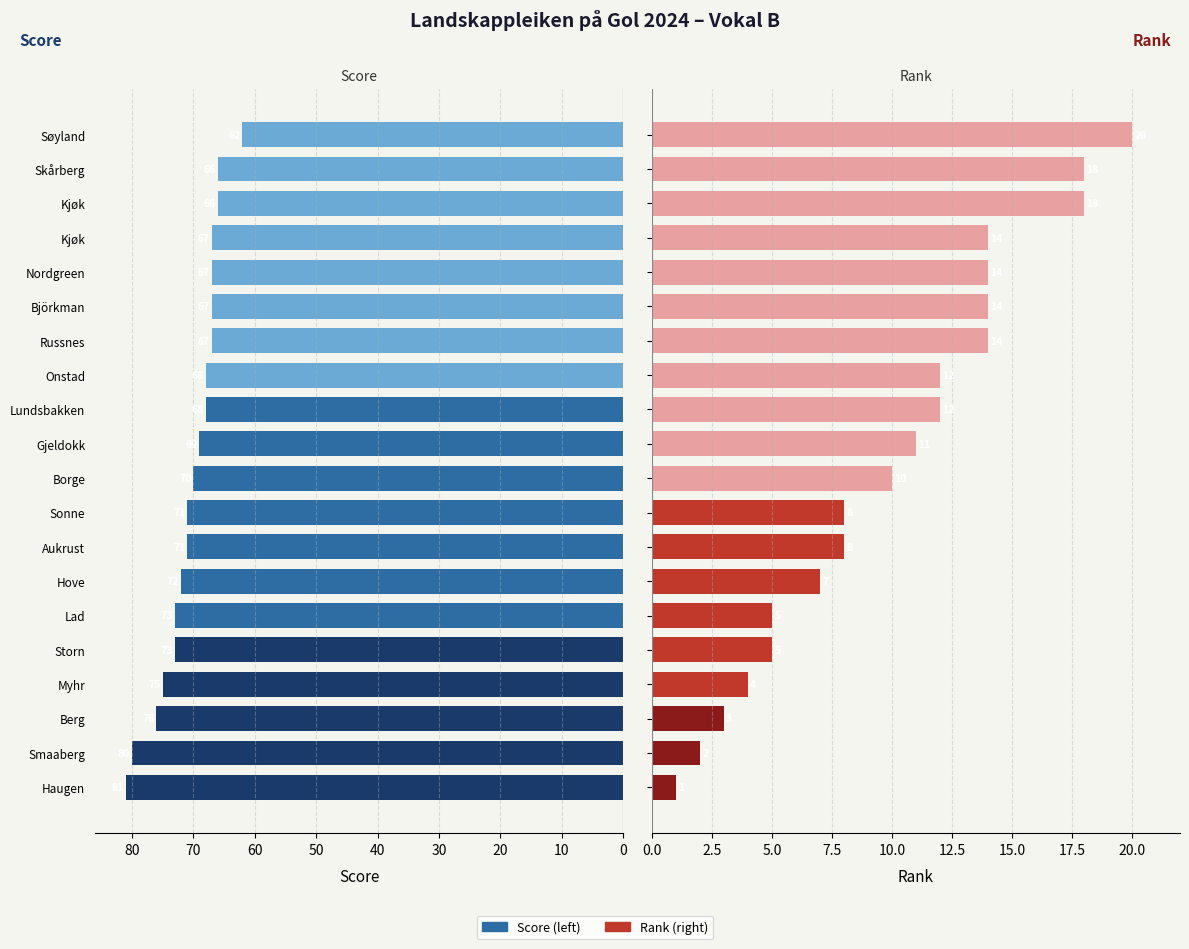

Does the chart contain stacked bars?

No